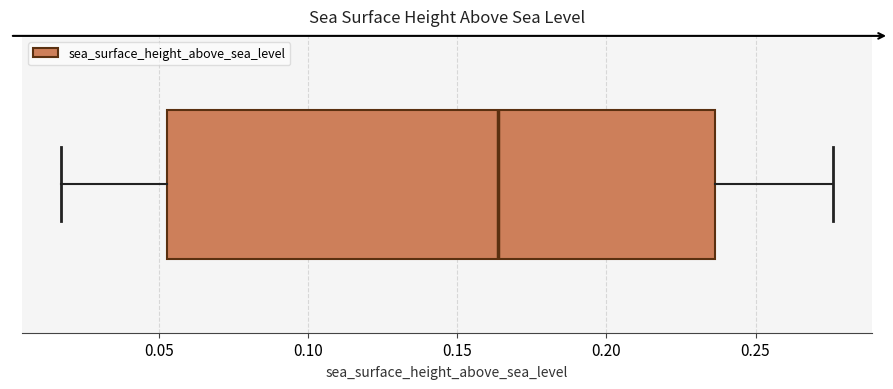

Where does the median line of the box sit on the x-axis? The values are not printed on the chart, so give them approximately, as read against the axis.

0.165